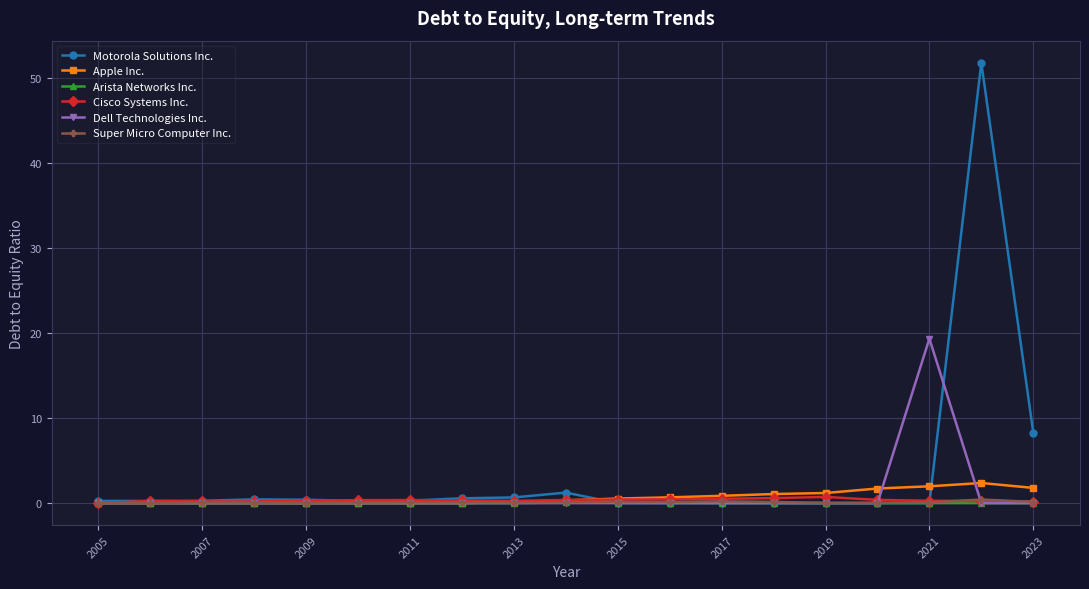

What is the maximum value shown in the chart?

51.8